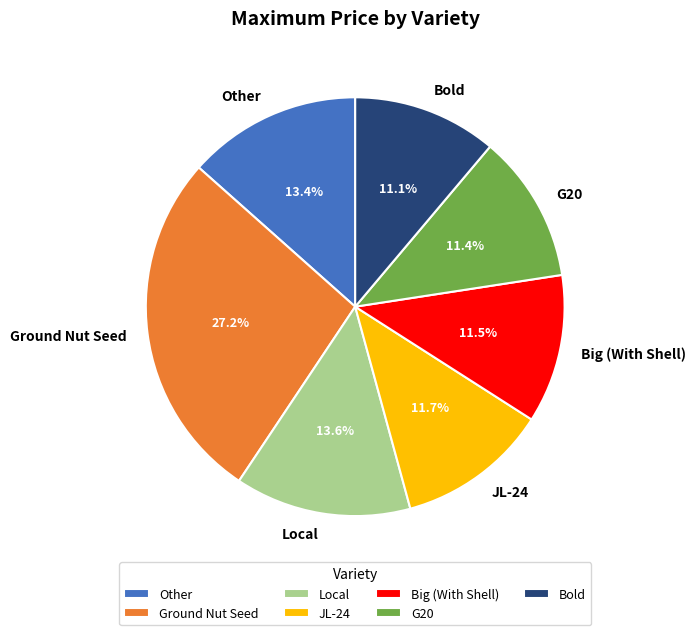

Which category has the biggest portion of the pie?

Ground Nut Seed